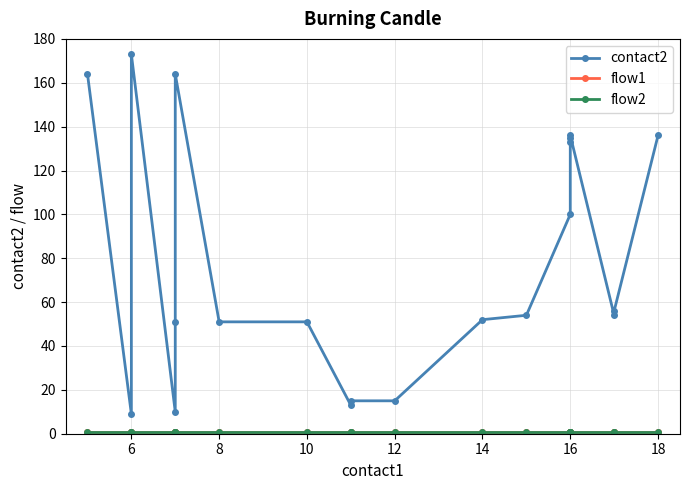

How many distinct data groups are displayed?

3